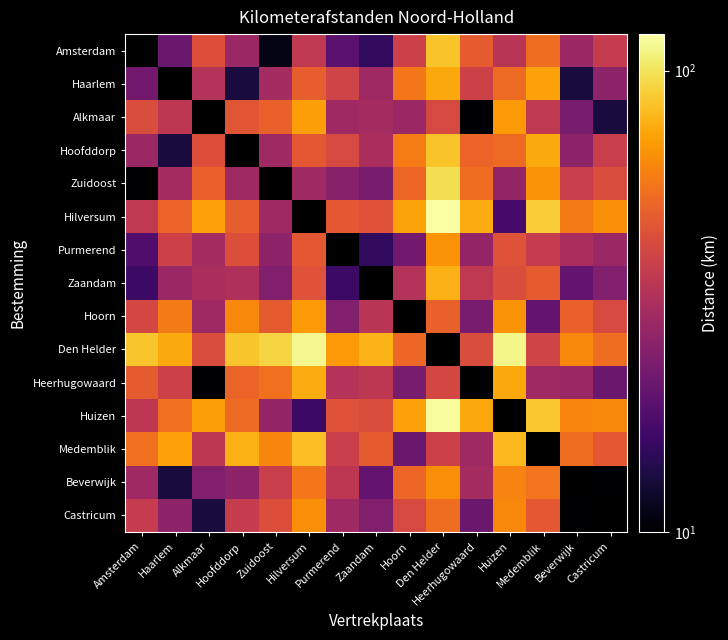

Which has a higher value, Castricum or Medemblik?

Medemblik